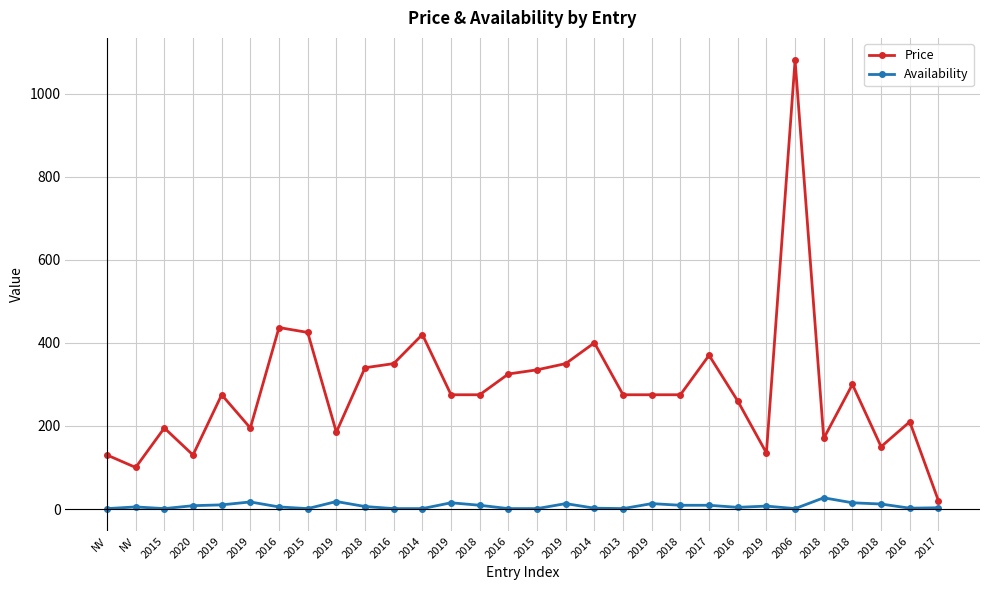

Does the chart have visible grid lines?

Yes